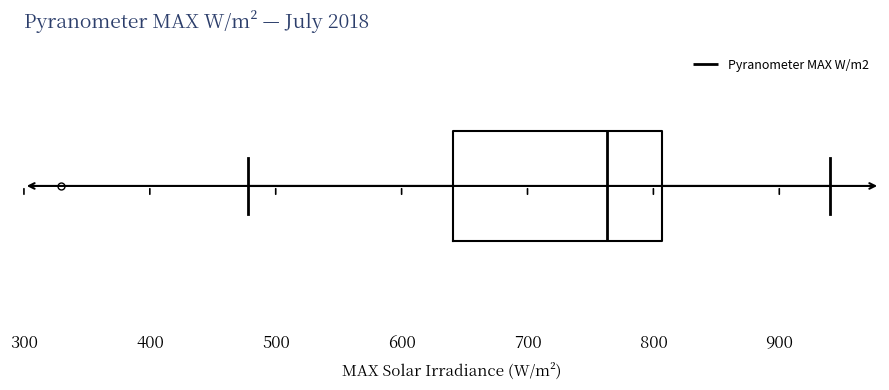

Where is the left edge of the box on the x-axis? The values are not printed on the chart, so give them approximately, as read against the axis.

640